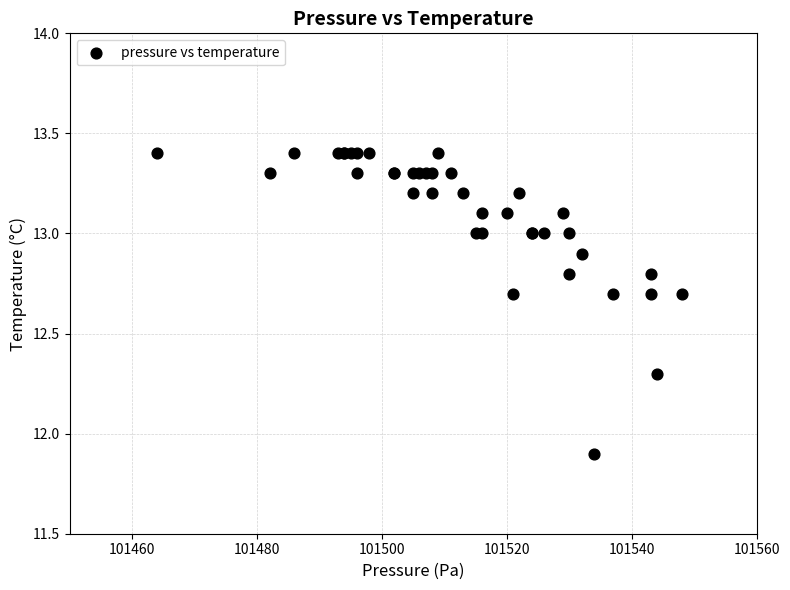

What Y value in the scatter plot is closest to 12?

11.9